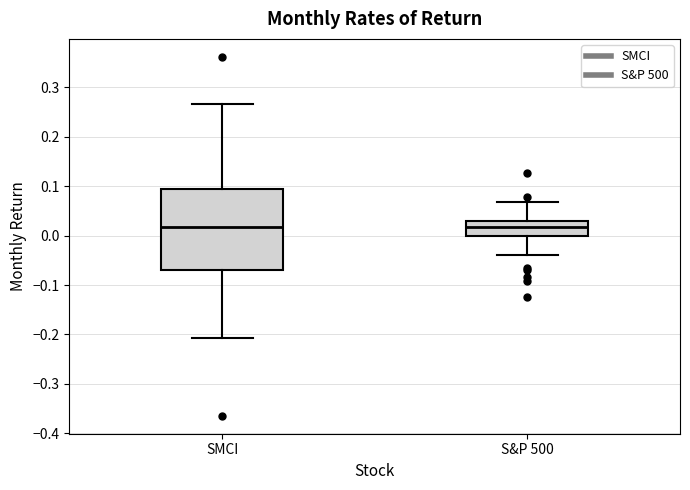

Comparing the boxes themselves (not the whiskers), which one is the tallest?

SMCI